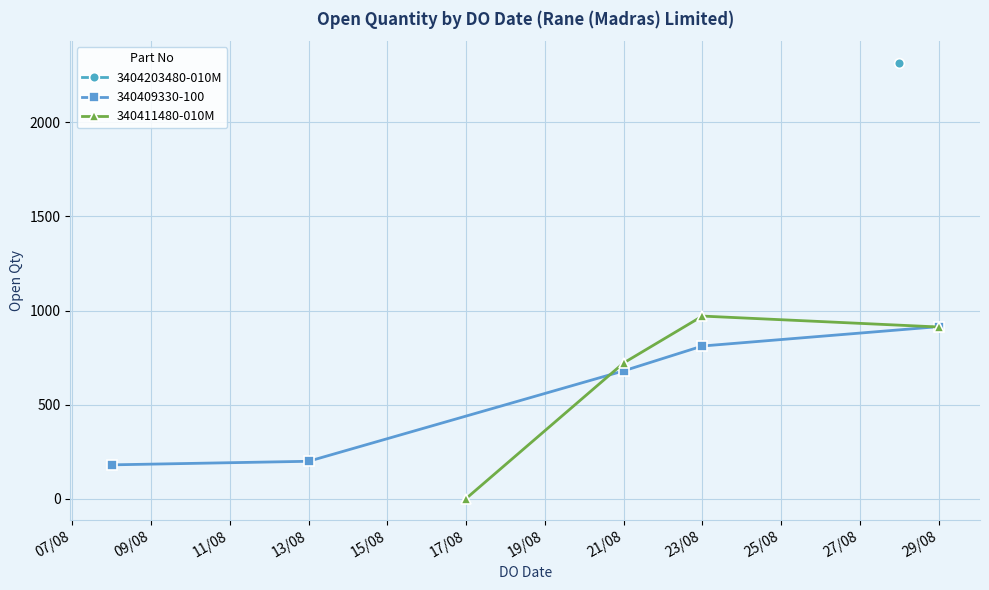

Rank the categories by 340411480-010M value from lowest to highest.

17/08, 21/08, 29/08, 23/08